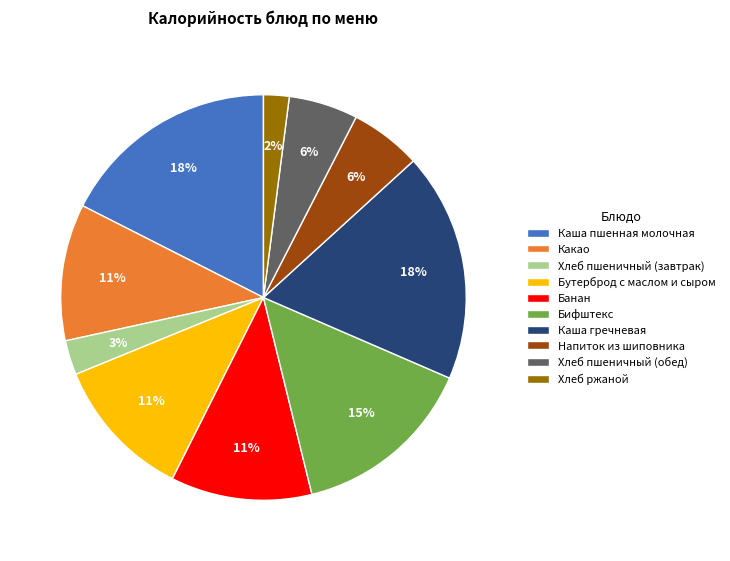

True or false: Каша гречневая accounts for 18% of the total.

True